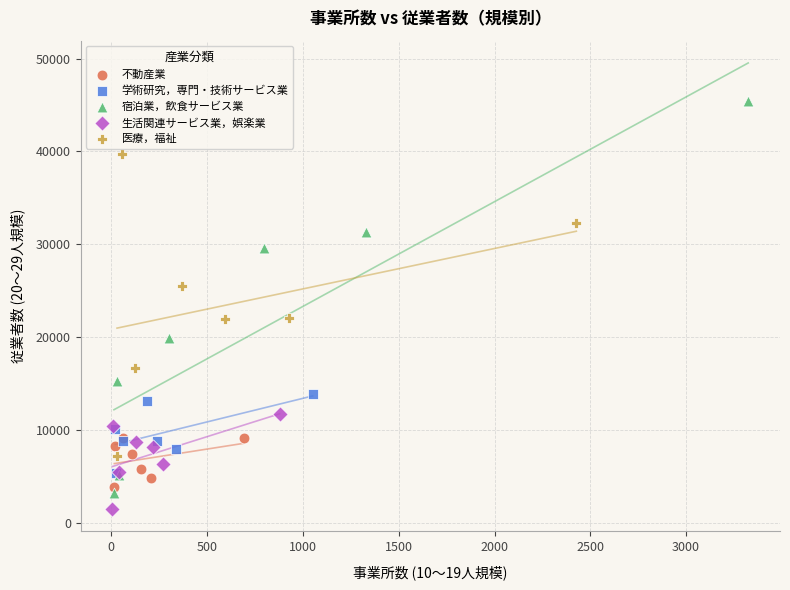

Which series contains the highest Y value?

宿泊業，飲食サービス業